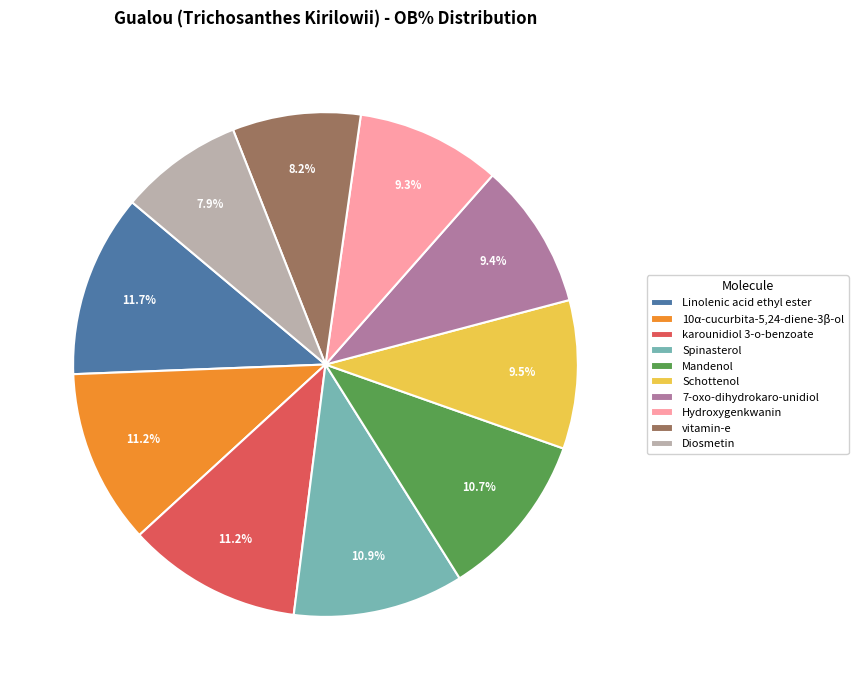

Count the number of slices in the pie.

10